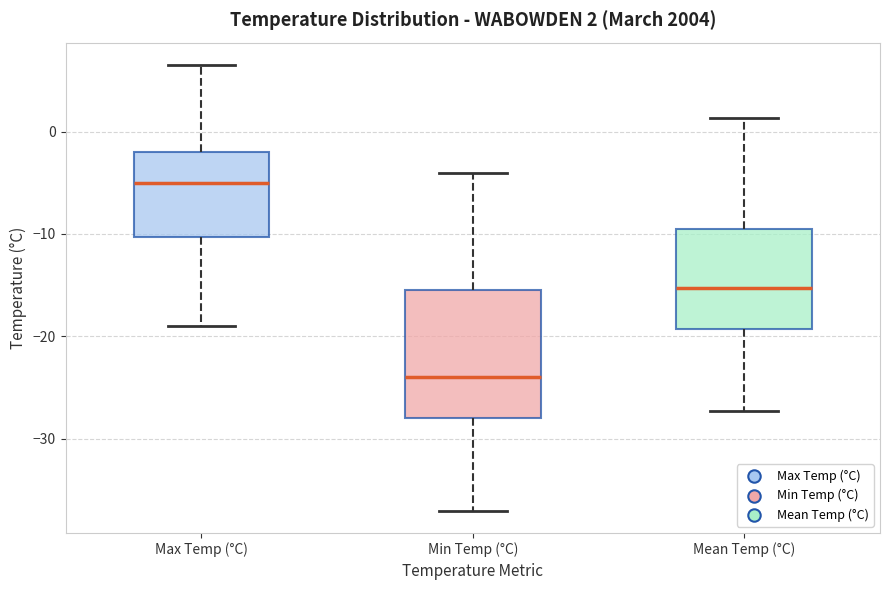

Which box's median line is the highest?

Max Temp (°C)